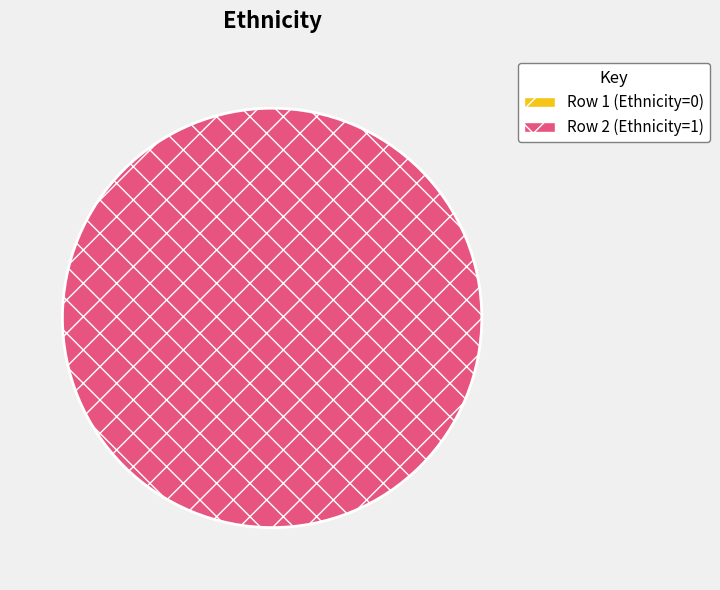

Does Row 1 (Ethnicity=0) account for over 50% of the chart?

No